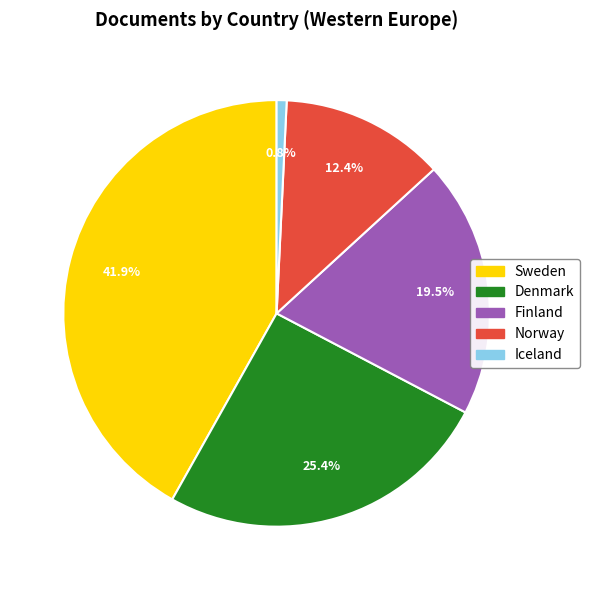

The Denmark slice represents 25% of the pie. True or false?

True